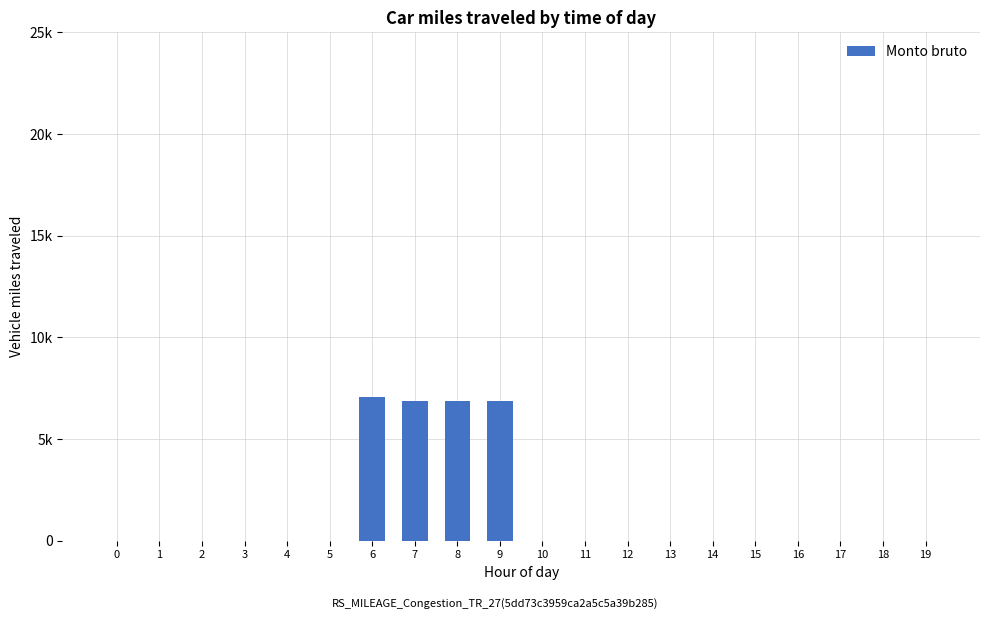

What is the value of the 7th bar from the left?

7056.5